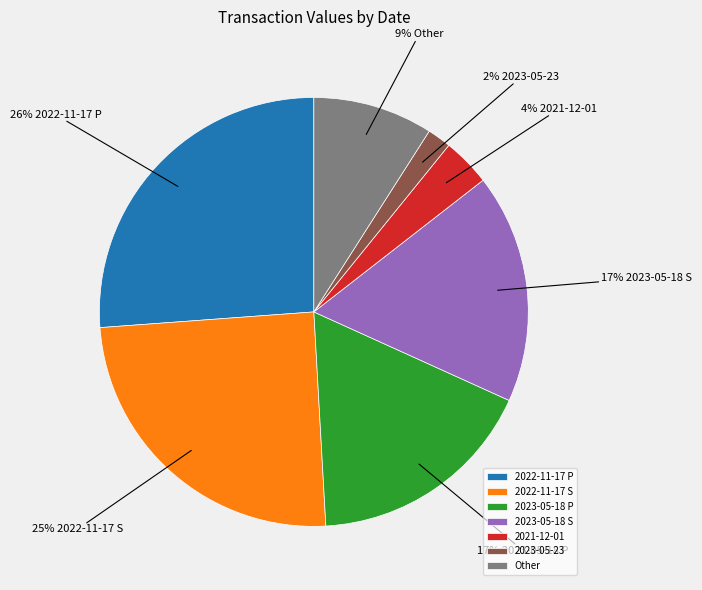

Is the sum of 2023-05-18 P and 2022-11-17 P greater than half?

No